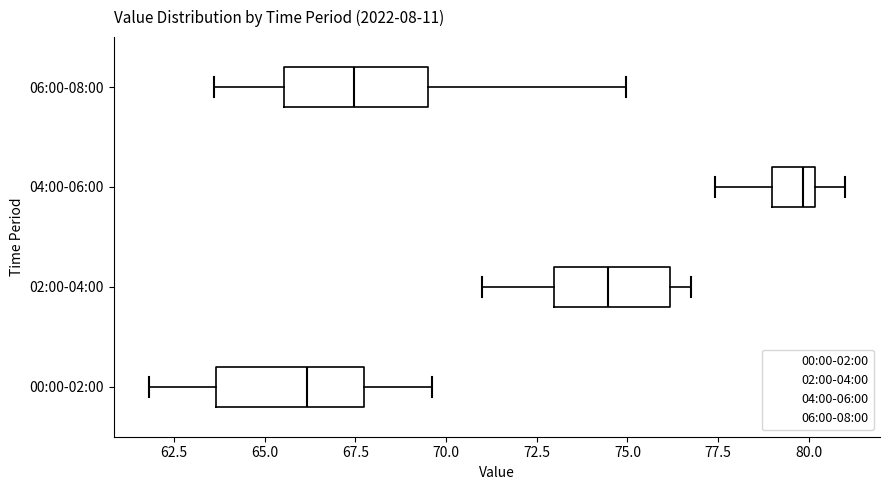

Reading bottom to top, read every box against the x-axis: the position of its median line, the range the box covers, and the ends of its whiskers. The values are not printed on the chart, so give them approximately, as read against the axis.

00:00-02:00: median 66.0, box 63.5 to 67.5, whiskers 62.0 to 69.5
02:00-04:00: median 74.5, box 73.0 to 76.0, whiskers 71.0 to 76.5
04:00-06:00: median 80.0 (just left of the box's right edge), box 79.0 to 80.0, whiskers 77.5 to 81.0
06:00-08:00: median 67.5, box 65.5 to 69.5, whiskers 63.5 to 75.0